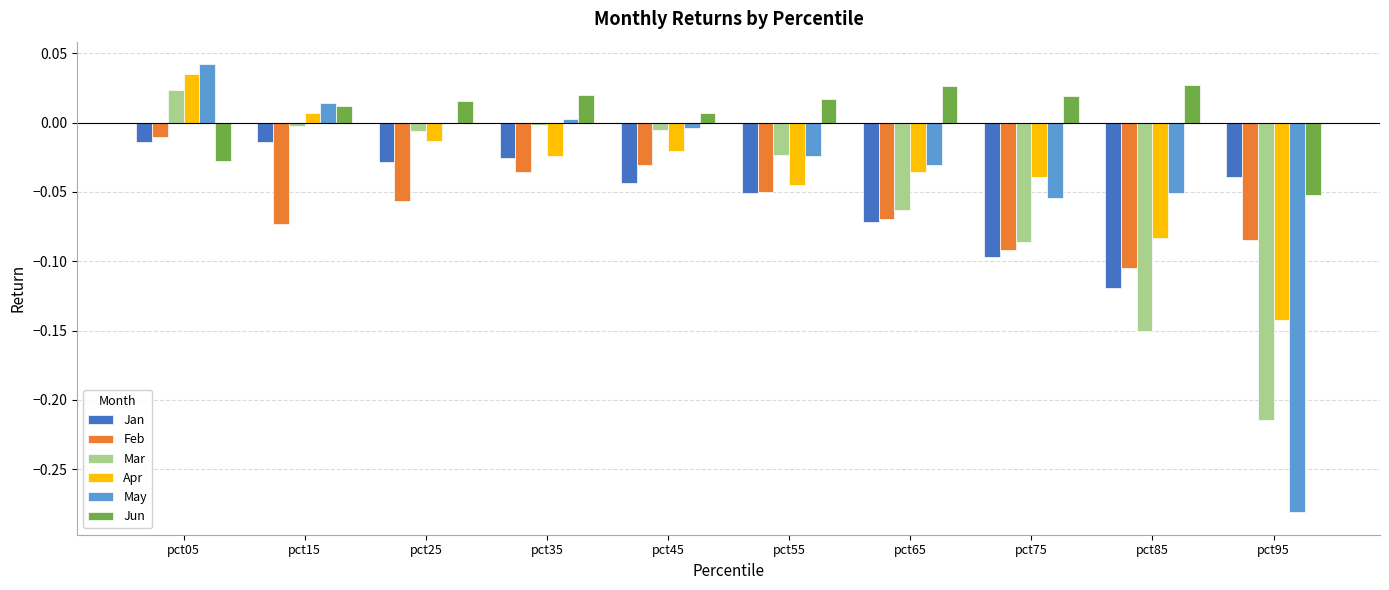

The Apr series shows 0.0 at pct15. True or false?

True